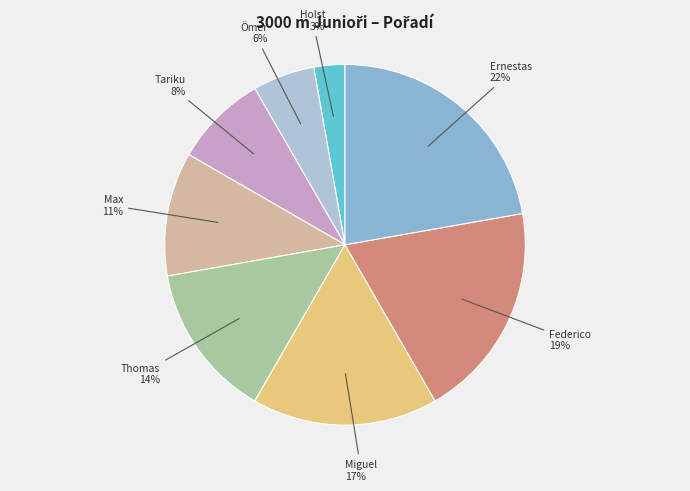

Is there a majority slice in this chart?

No